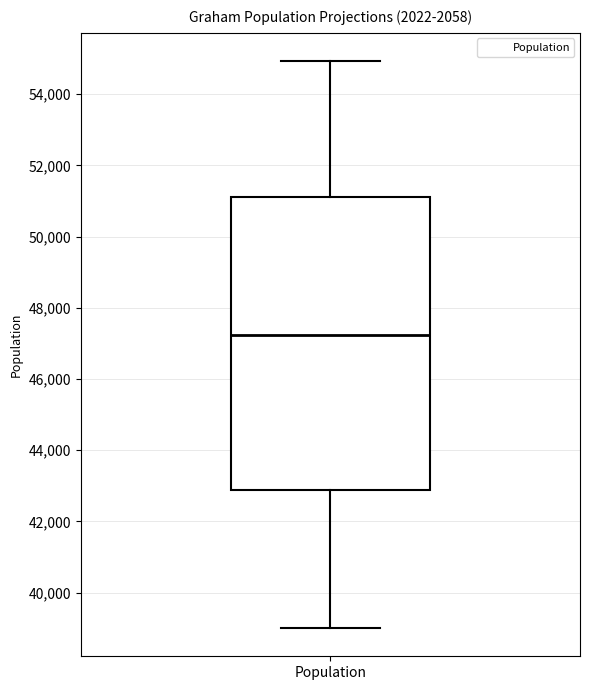

Read this box plot against the y-axis: the position of the median line, the range covered by the box, and the ends of both whiskers. The values are not printed on the chart, so give them approximately, as read against the axis.

median 47200, box 42800 to 51200, whiskers 39000 to 55000